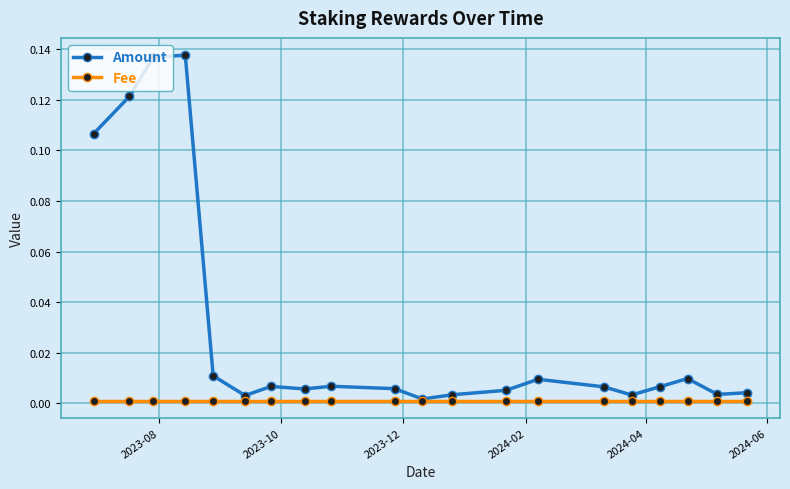

True or false: Amount has more than 1 points higher than both neighbors.

True